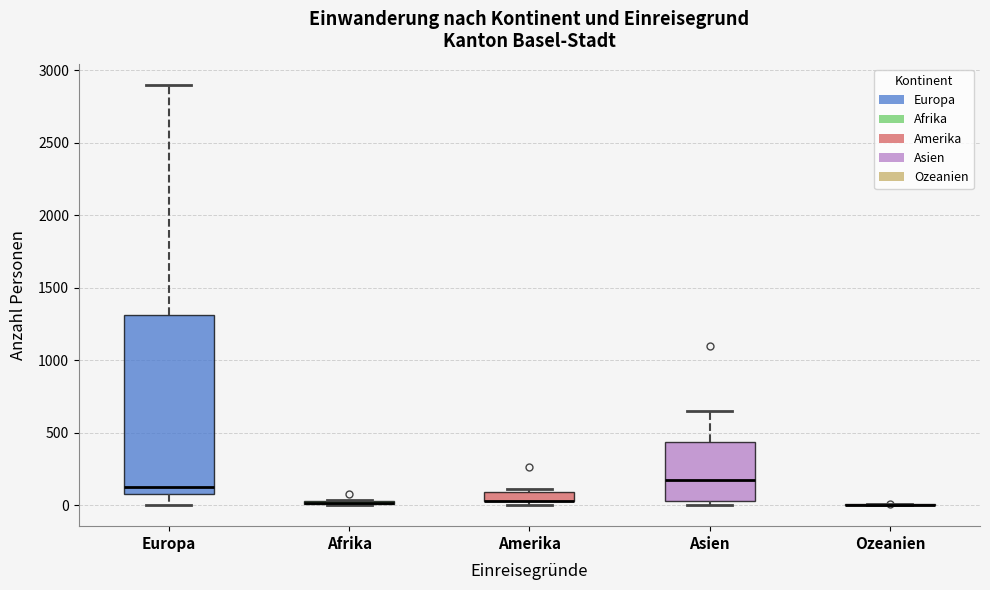

Where is the lower edge of the box for Afrika on the y-axis? The values are not printed on the chart, so give them approximately, as read against the axis.

0